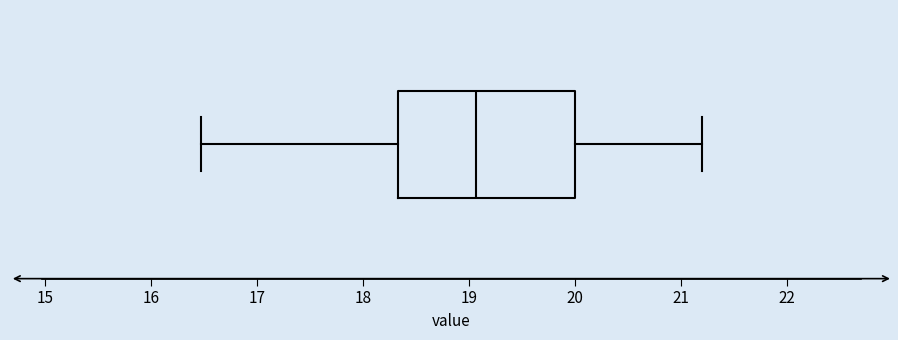

Read this box plot against the x-axis: the position of the median line, the range covered by the box, and the ends of both whiskers. The values are not printed on the chart, so give them approximately, as read against the axis.

median 19.1, box 18.3 to 20.0, whiskers 16.5 to 21.2